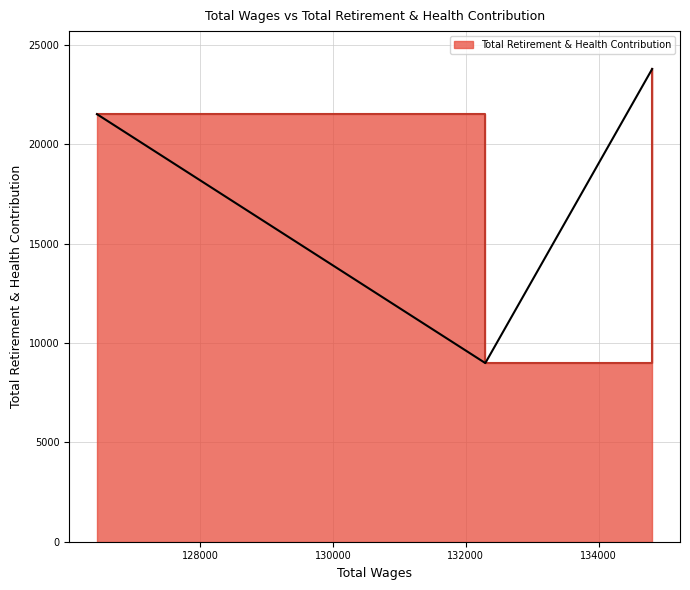

Where does the data first go above 21523?

134808.0